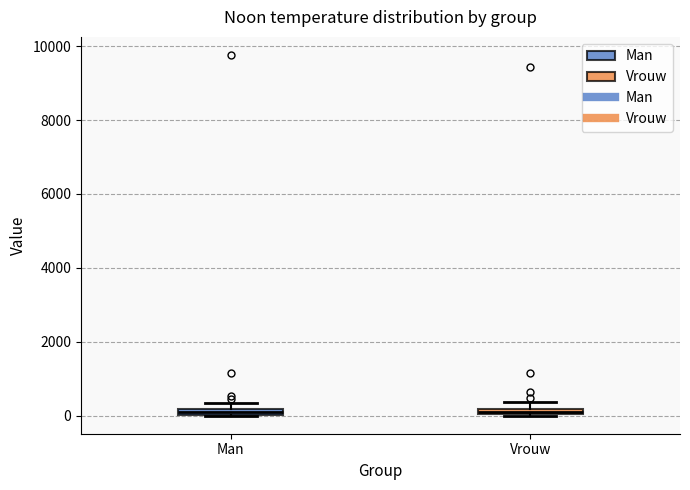

Where is the upper edge of the box for Man on the y-axis? The values are not printed on the chart, so give them approximately, as read against the axis.

200